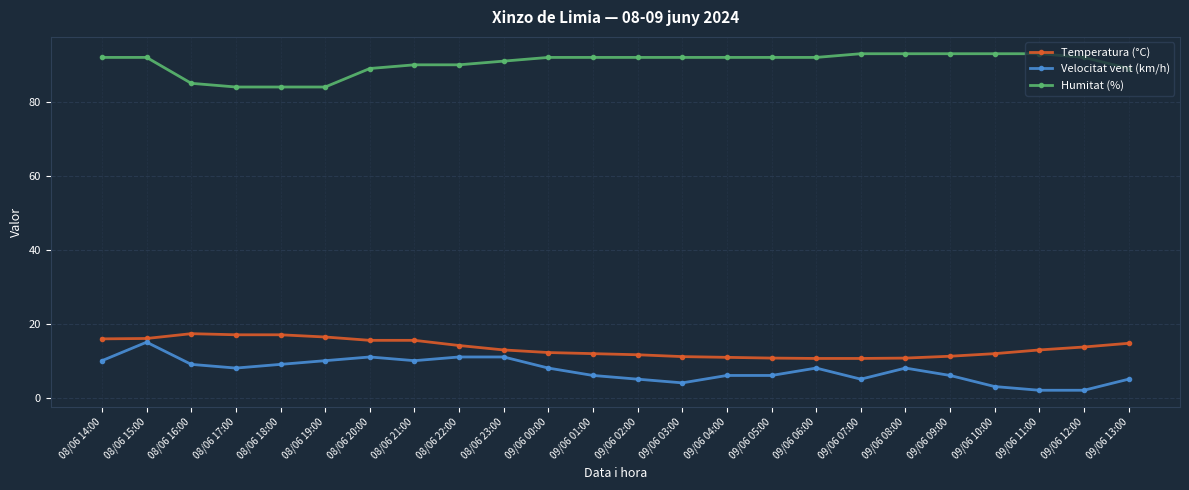

What is the label of the 17th point from the right?

08/06 21:00